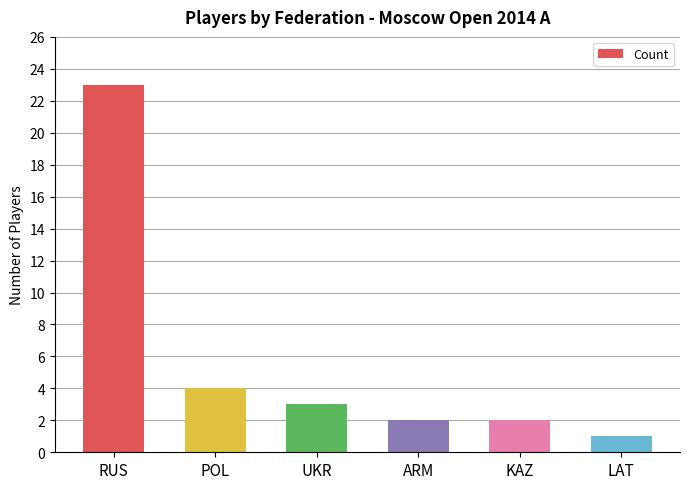

Are the bars grouped side by side (vs. stacked)?

No